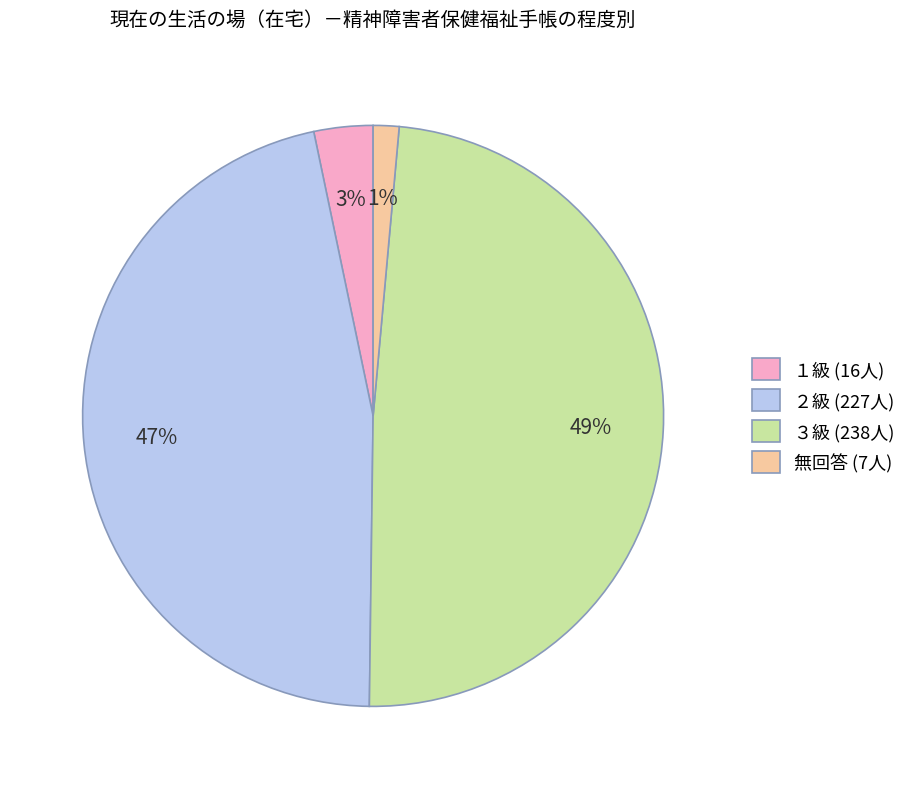

True or false: ３級 accounts for 62% of the total.

False